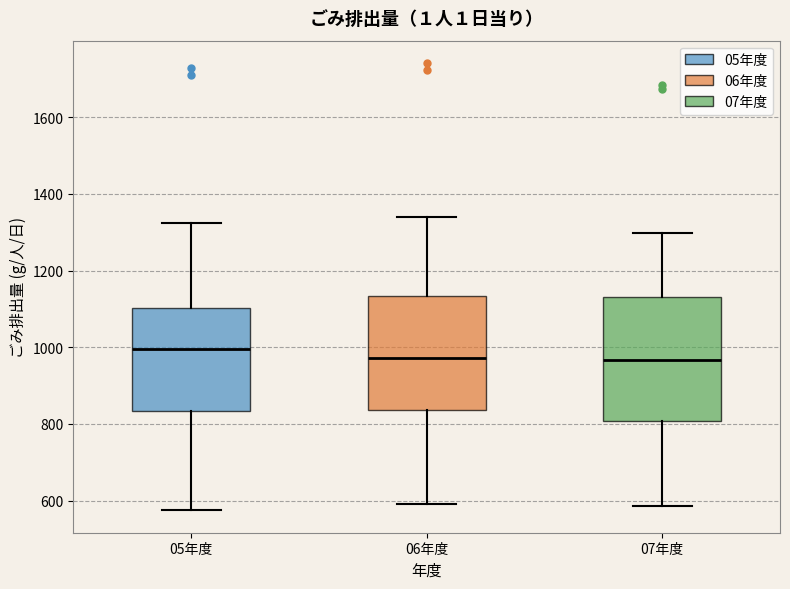

Reading left to right, read every box against the y-axis: the position of its median line, the range the box covers, and the ends of its whiskers. The values are not printed on the chart, so give them approximately, as read against the axis.

05年度: median 1000, box 840 to 1100, whiskers 580 to 1320
06年度: median 980, box 840 to 1140, whiskers 600 to 1340
07年度: median 960, box 800 to 1140, whiskers 580 to 1300